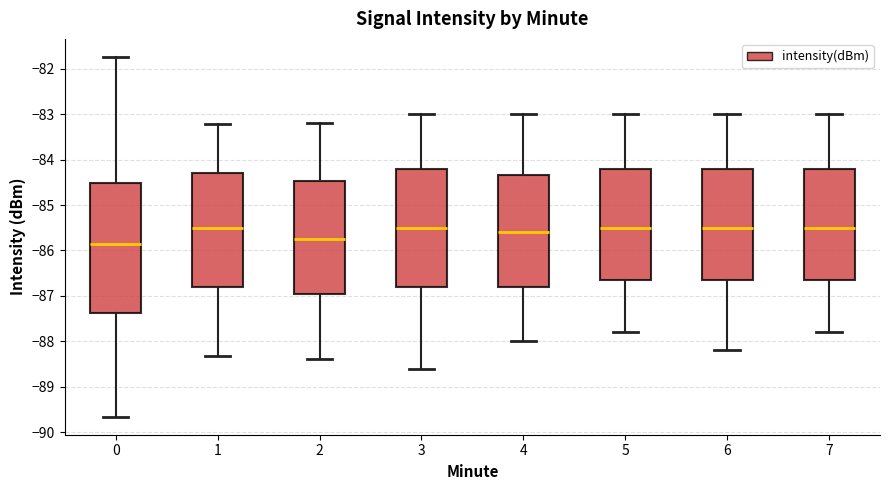

Reading left to right, transcribe this box plot: for each box, give where its median line is, the range the box spans, and where its two whiskers end, as read against the y-axis. The values are not printed on the chart, so give them approximately, as read against the axis.

0: median -85.9, box -87.4 to -84.5, whiskers -89.7 to -81.7
1: median -85.5, box -86.8 to -84.3, whiskers -88.3 to -83.2
2: median -85.7, box -86.9 to -84.5, whiskers -88.4 to -83.2
3: median -85.5, box -86.8 to -84.2, whiskers -88.6 to -83.0
4: median -85.6, box -86.8 to -84.3, whiskers -88.0 to -83.0
5: median -85.5, box -86.6 to -84.2, whiskers -87.8 to -83.0
6: median -85.5, box -86.6 to -84.2, whiskers -88.2 to -83.0
7: median -85.5, box -86.6 to -84.2, whiskers -87.8 to -83.0